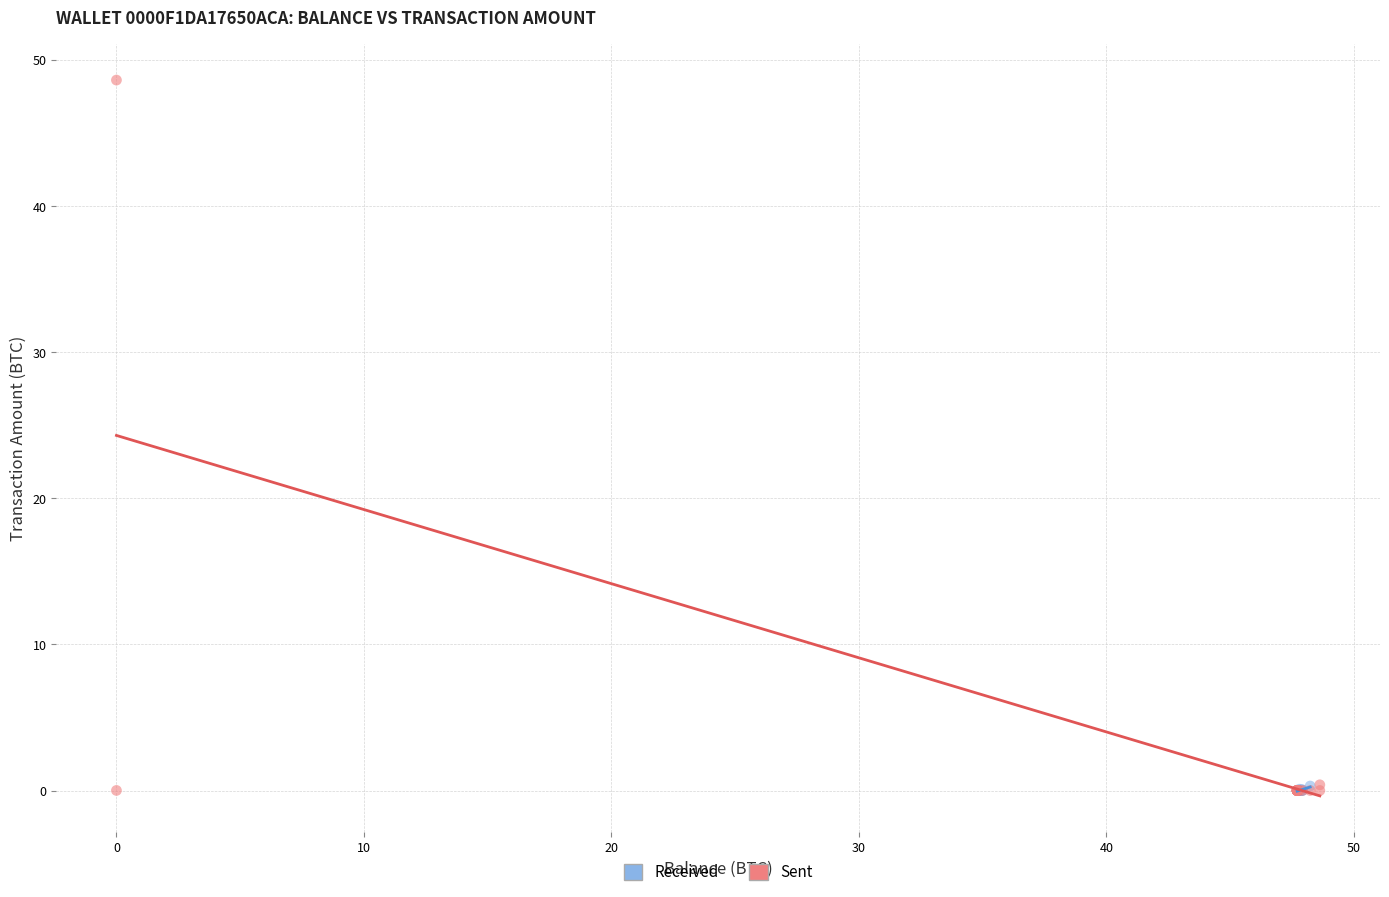

Which series has the widest spread of Y values?

Sent